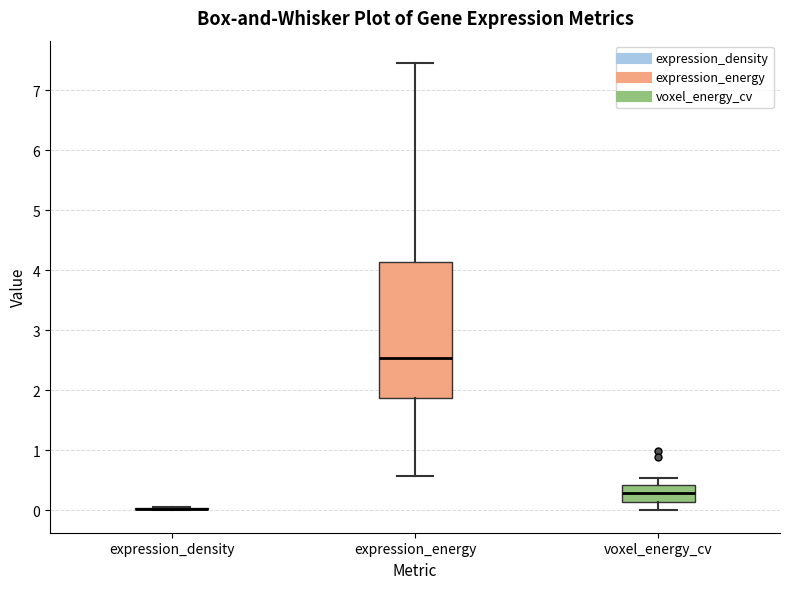

Reading left to right, read every box against the y-axis: the position of its median line, the range the box covers, and the ends of its whiskers. The values are not printed on the chart, so give them approximately, as read against the axis.

expression_density: box collapsed to a line at 0.0, whiskers 0.0 to 0.1
expression_energy: median 2.5, box 1.9 to 4.1, whiskers 0.6 to 7.5
voxel_energy_cv: median 0.3, box 0.1 to 0.4, whiskers 0.0 to 0.5